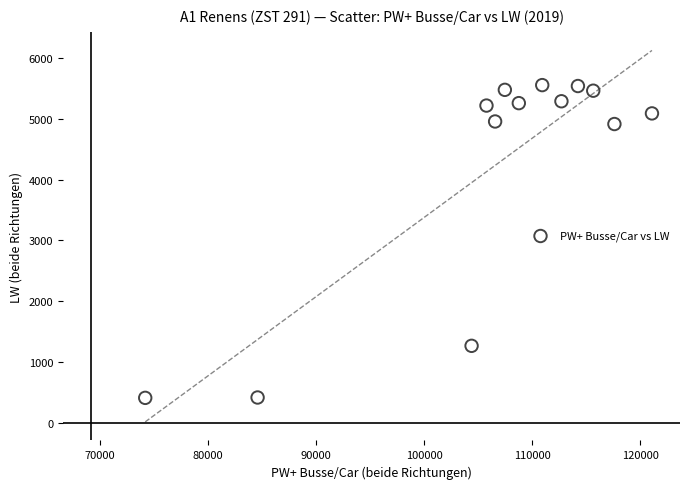

What is the range of X values (max minus min)?

46909